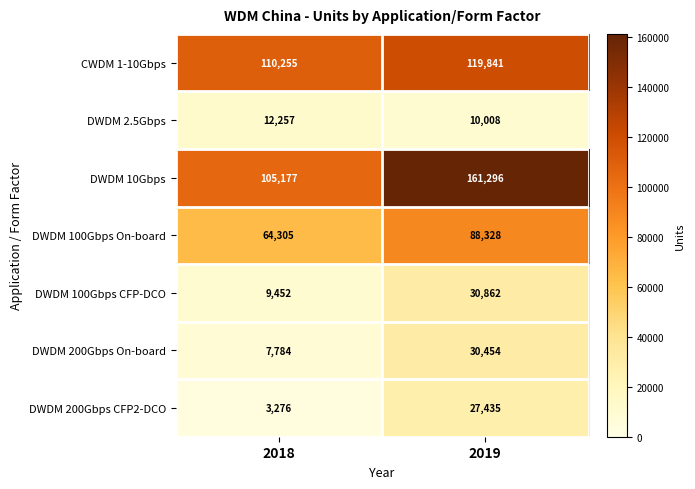

Reading left to right, transcribe all the data shown in this chart.

CWDM 1-10Gbps: 110255	119841
DWDM 2.5Gbps: 12257	10008
DWDM 10Gbps: 105177	161296
DWDM 100Gbps On-board: 64305	88328
DWDM 100Gbps CFP-DCO: 9452	30862
DWDM 200Gbps On-board: 7784	30454
DWDM 200Gbps CFP2-DCO: 3276	27435